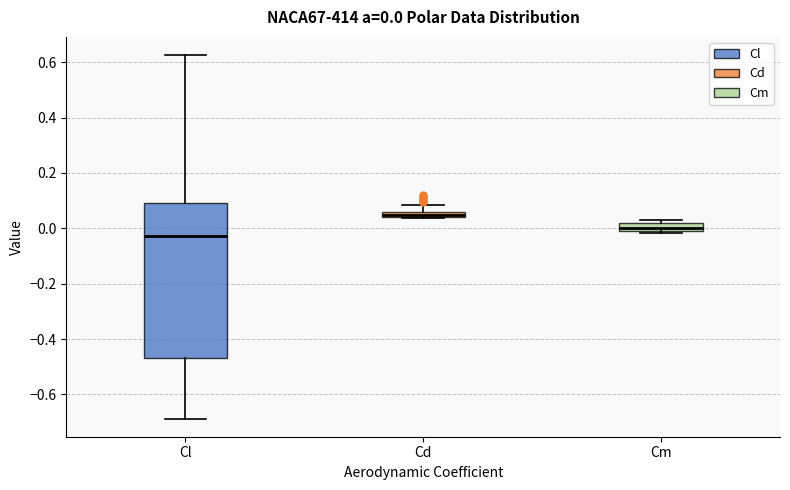

Which box has the highest median line?

Cd